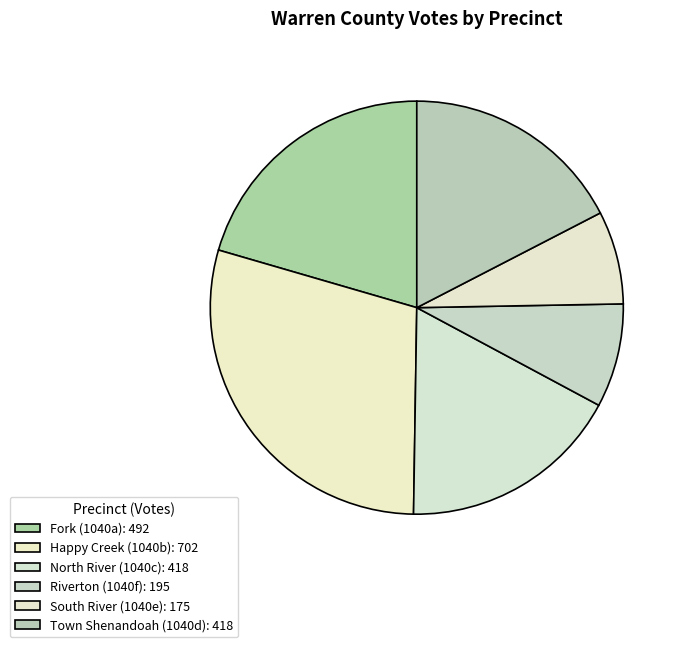

Does North River (1040c) account for over 50% of the chart?

No